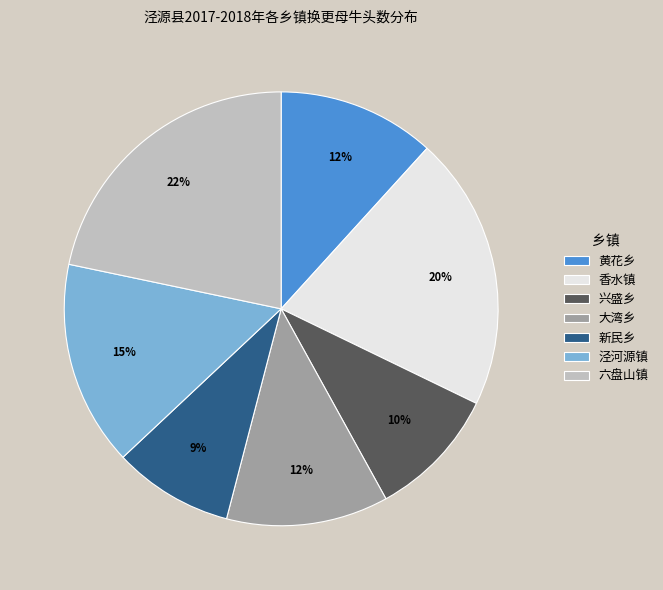

True or false: 泾河源镇 accounts for 15% of the total.

True